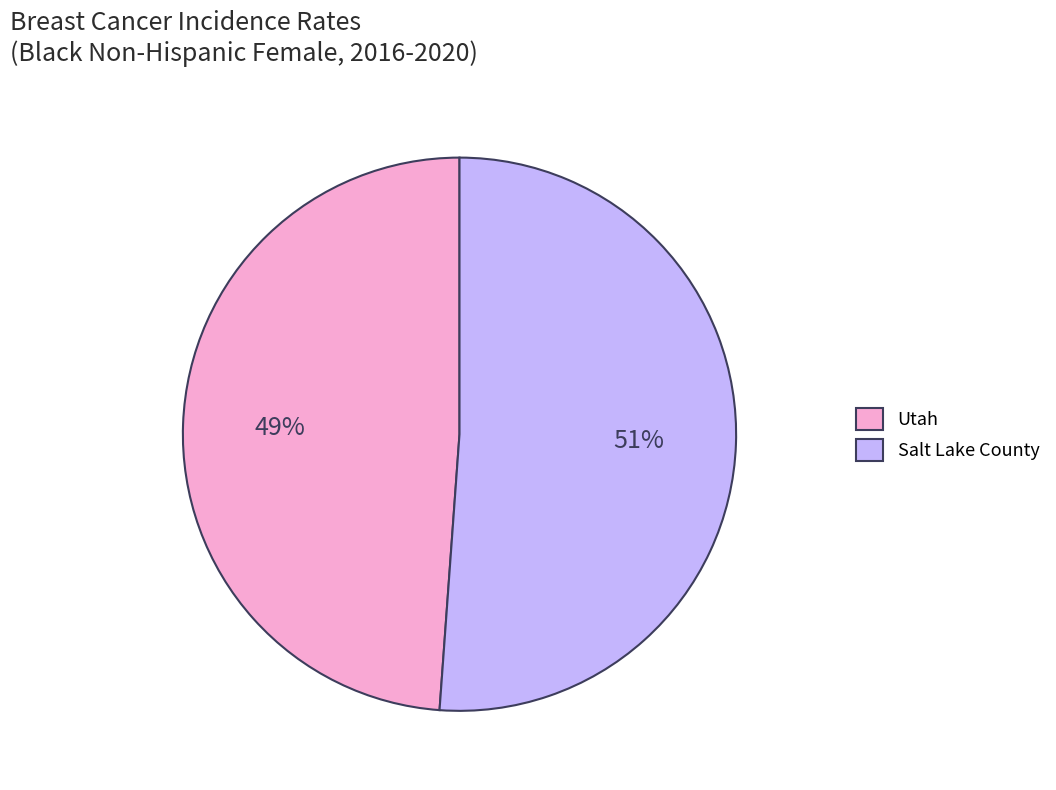

What is the majority slice?

Salt Lake County